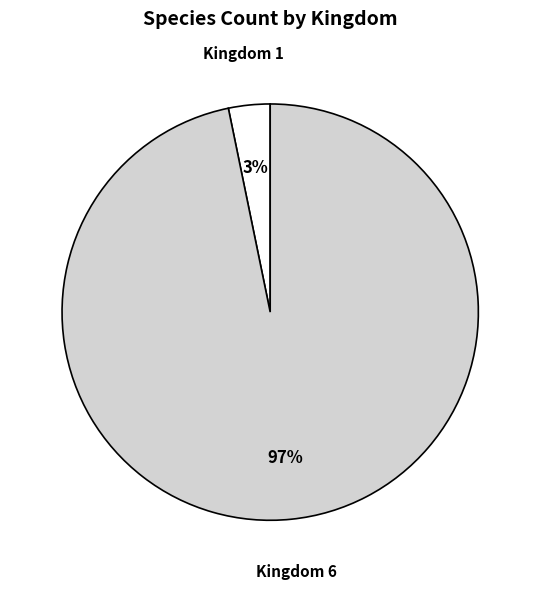

Is there any slice that represents more than half of the pie?

Yes